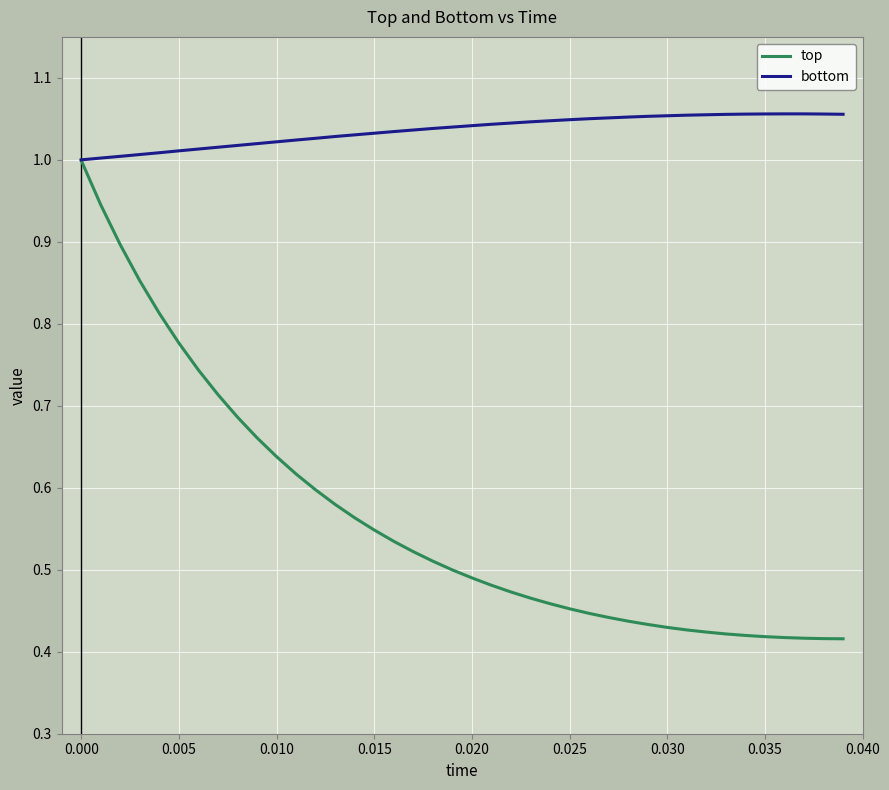

Rank the series by their maximum value, from lowest to highest.

top, bottom